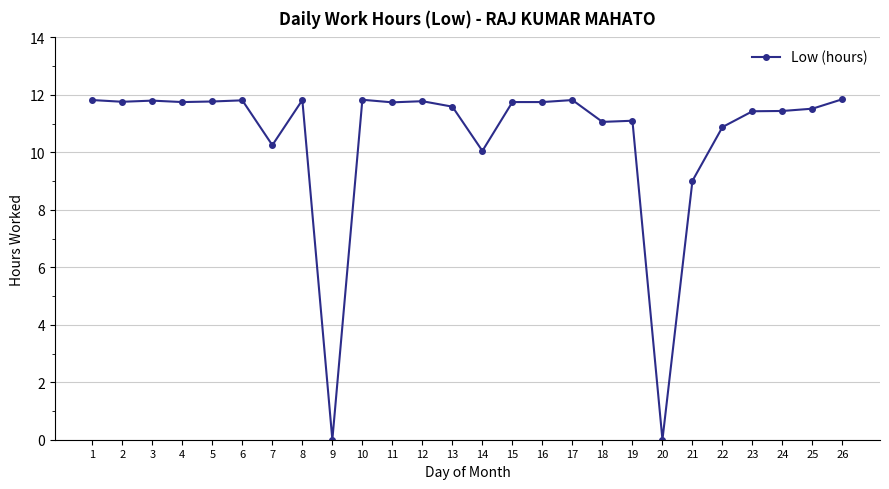

The chart shows a value of 3.8 at 17. True or false?

False